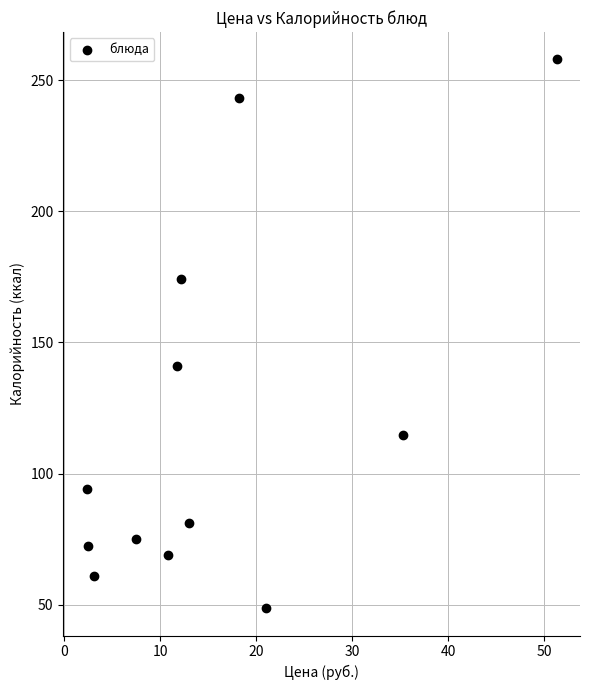

What is the range of Y values (max minus min)?

209.1